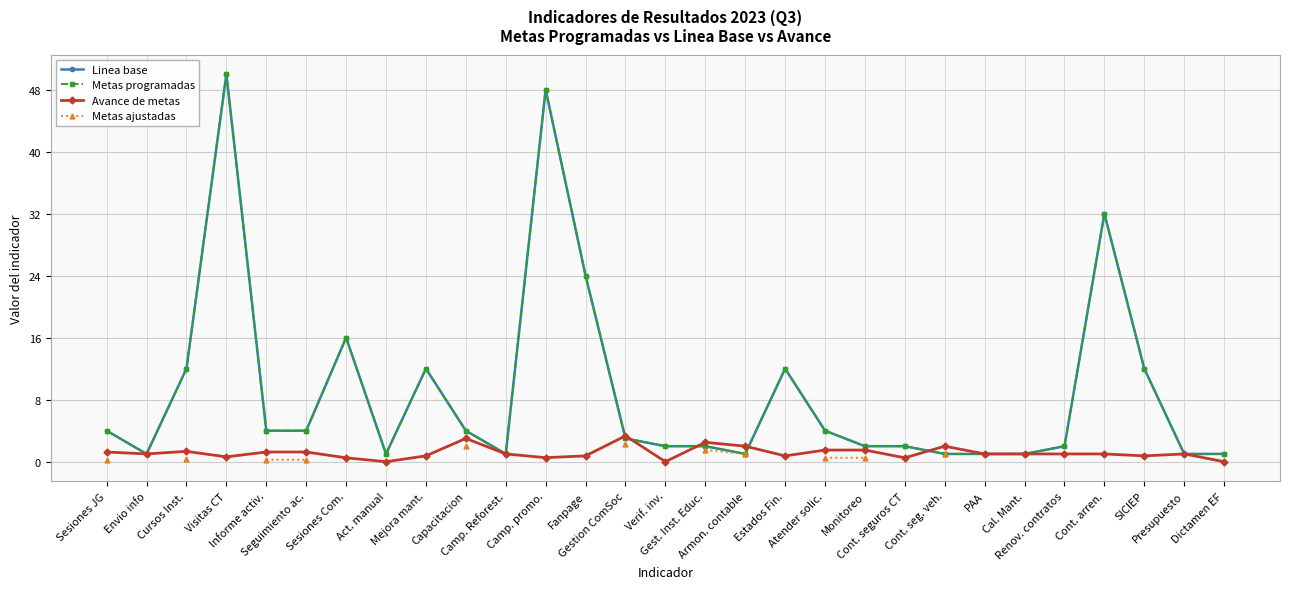

What position from the right is Renov. contratos?

5